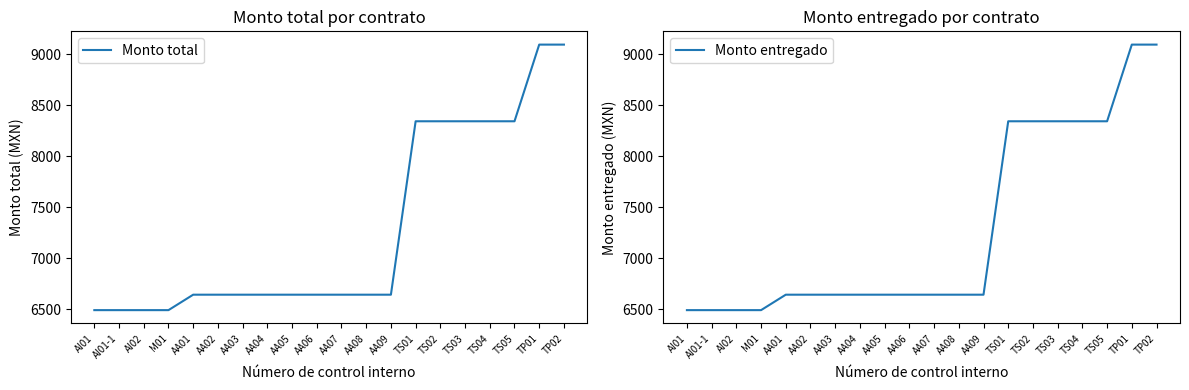

Reading right to left, transcribe all the data shown in this chart.

Monto total: 9095.8	9095.8	8343.6	8343.6	8343.6	8343.6	8343.6	6641.9	6641.9	6641.9	6641.9	6641.9	6641.9	6641.9	6641.9	6641.9	6490.3	6490.3	6490.3	6490.3
Monto entregado: 9095.8	9095.8	8343.6	8343.6	8343.6	8343.6	8343.6	6641.9	6641.9	6641.9	6641.9	6641.9	6641.9	6641.9	6641.9	6641.9	6490.3	6490.3	6490.3	6490.3